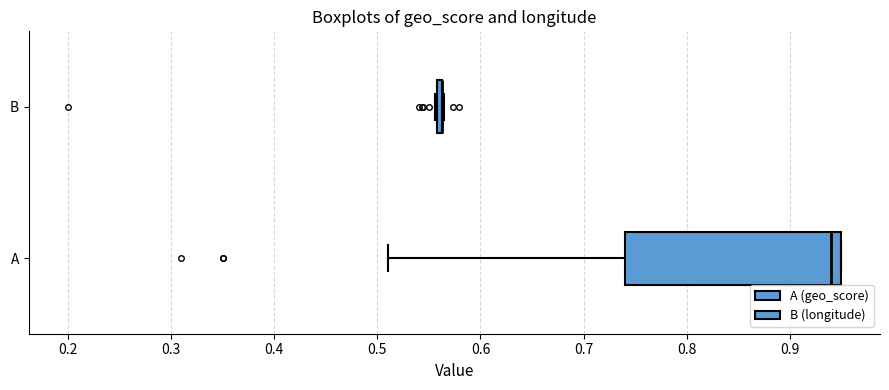

Reading bottom to top, transcribe this box plot: for each box, give where its median line is, the range the box spans, and where its two whiskers end, as read against the x-axis. The values are not printed on the chart, so give them approximately, as read against the axis.

A: median 0.94, box 0.74 to 0.95, whiskers 0.51 to 0.95
B: box collapsed to a line at 0.56, whiskers 0.56 to 0.56